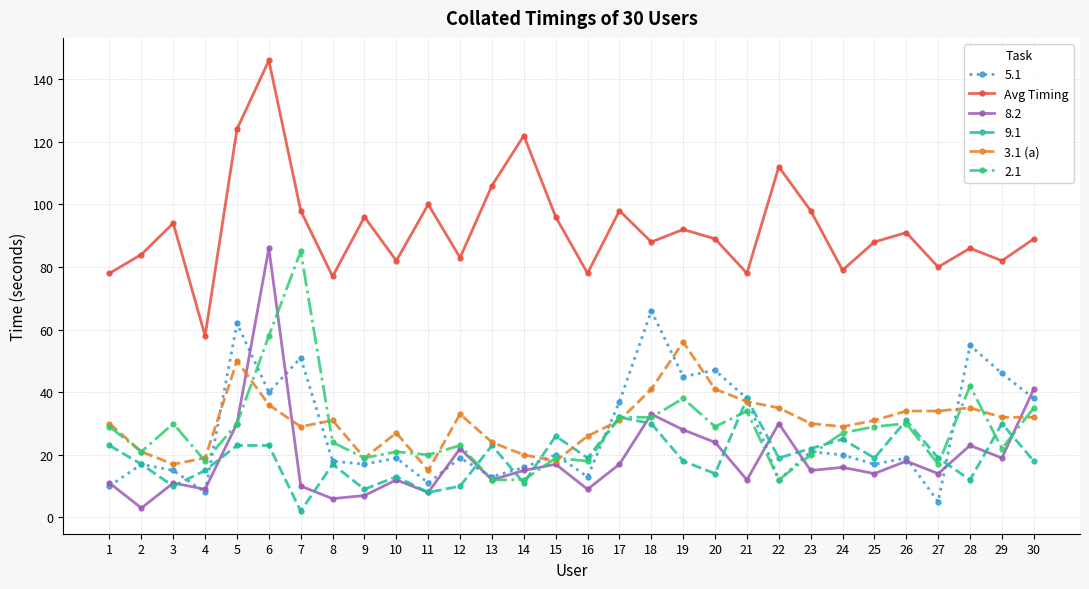

Between 1 and 18, which series saw the biggest shift?

5.1